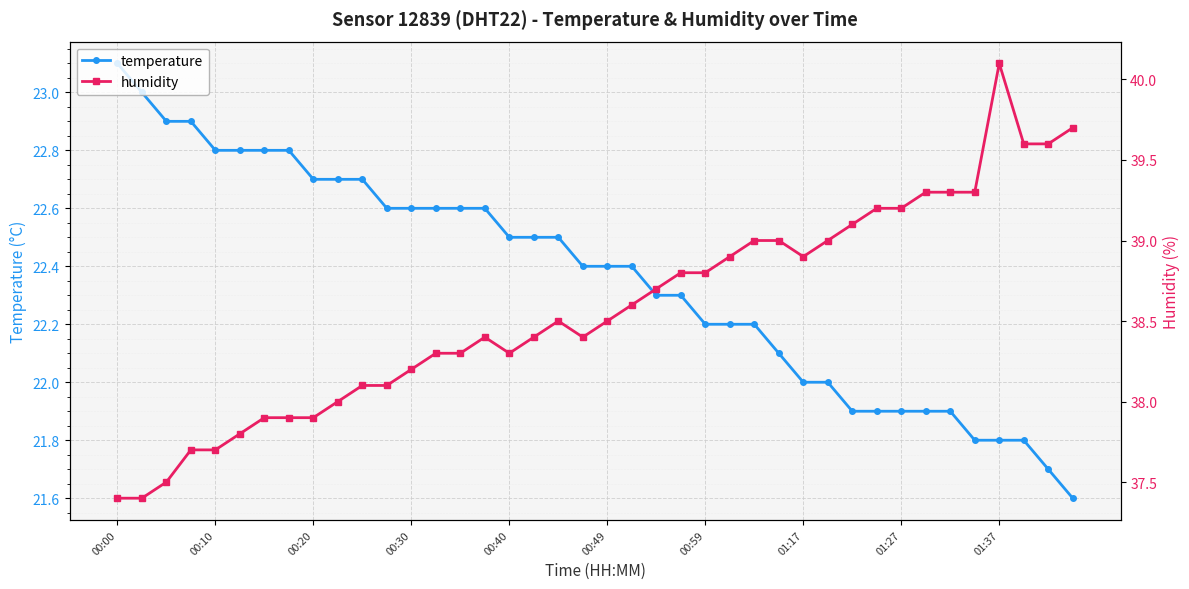

In humidity, how many points are lower than both neighbors (excluding endpoints)?

3